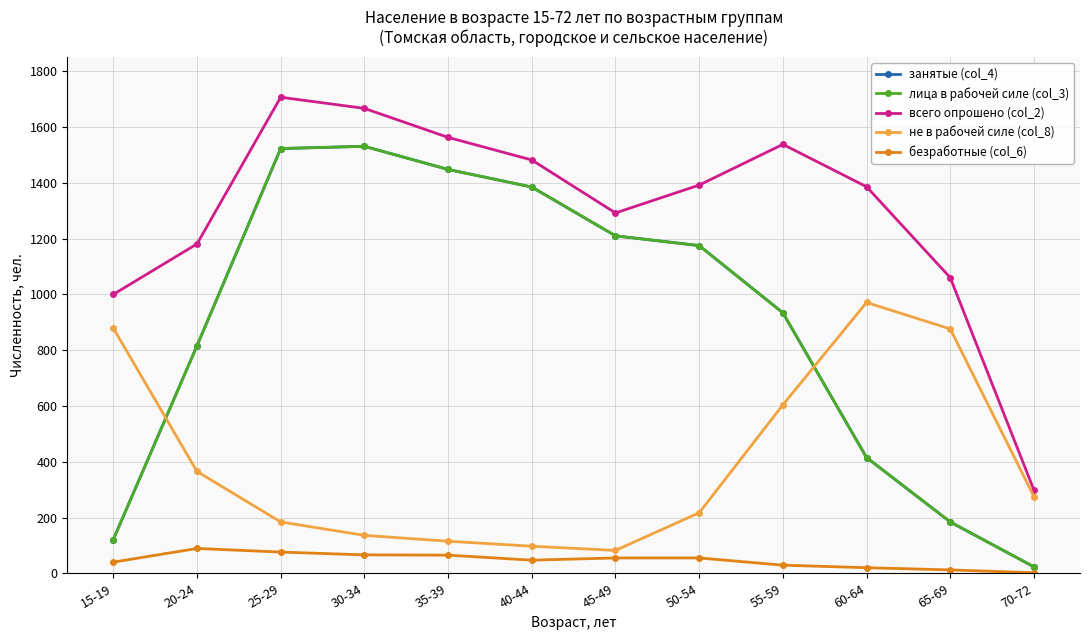

Does the chart have visible grid lines?

Yes